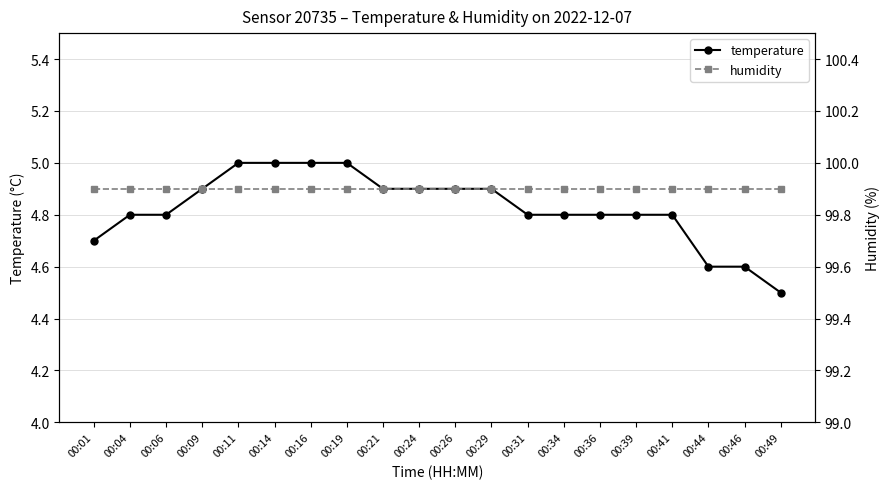

True or false: temperature has more than 1 interior local peaks.

False